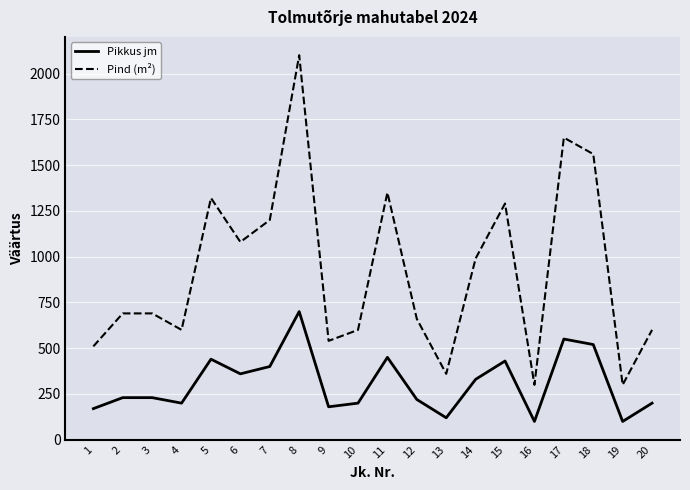

Reading right to left, transcribe all the data shown in this chart.

Pikkus jm: 20=200	19=100	18=520	17=550	16=100	15=430	14=330	13=120	12=220	11=450	10=200	9=180	8=700	7=400	6=360	5=440	4=200	3=230	2=230	1=170
Pind (m²): 20=600	19=300	18=1560	17=1650	16=300	15=1290	14=990	13=360	12=660	11=1350	10=600	9=540	8=2100	7=1200	6=1080	5=1320	4=600	3=690	2=690	1=510